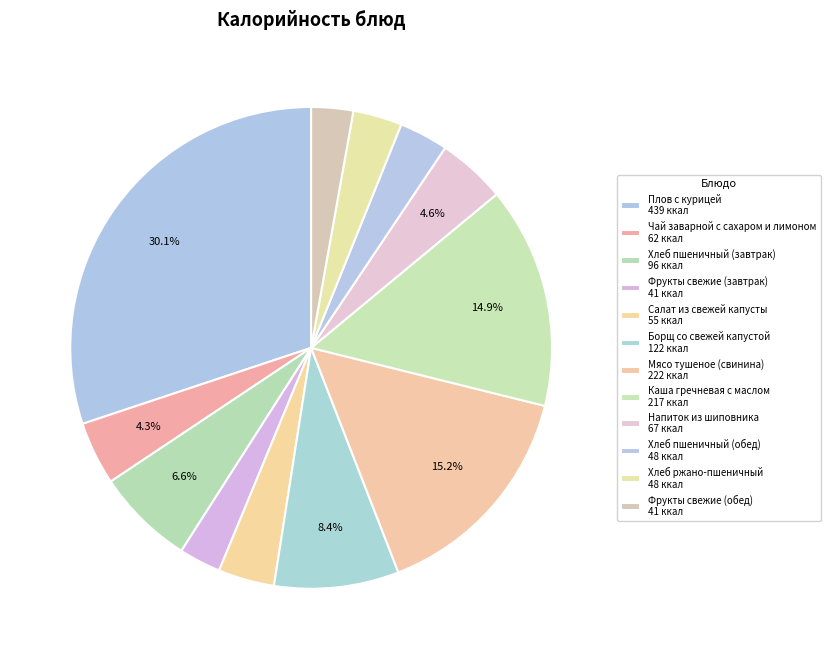

Count the number of slices in the pie.

12